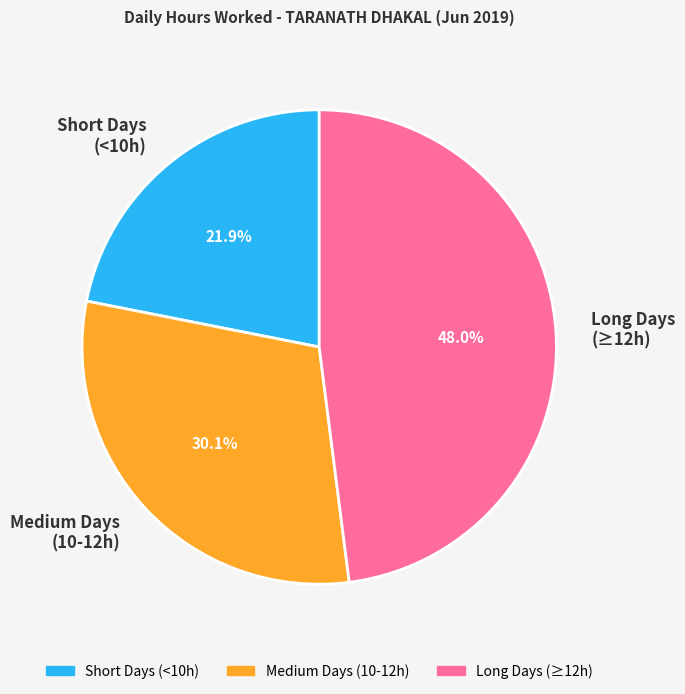

What percentage is NOT represented by Short Days (<10h)?

78.1%